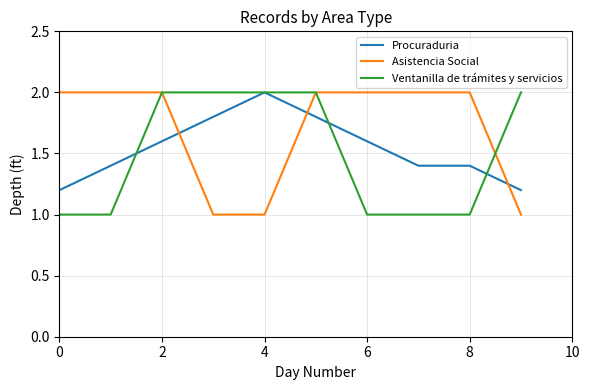

What is the maximum value shown in the chart?

2.0